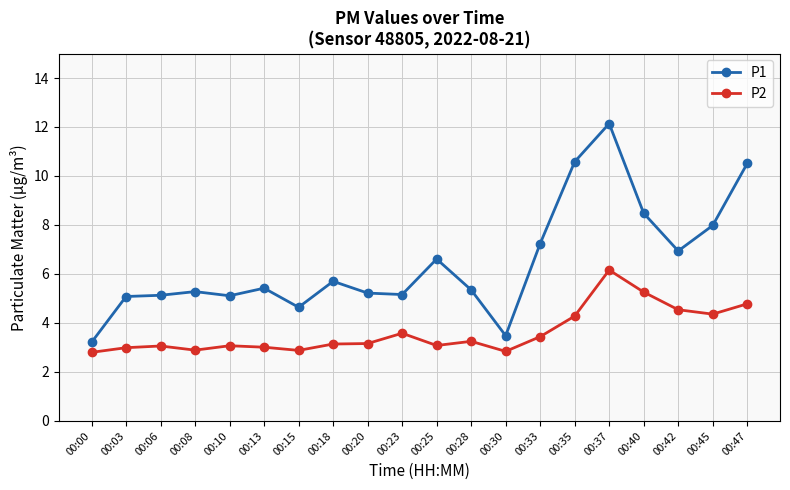

What is the sum of all P1 values?

129.3